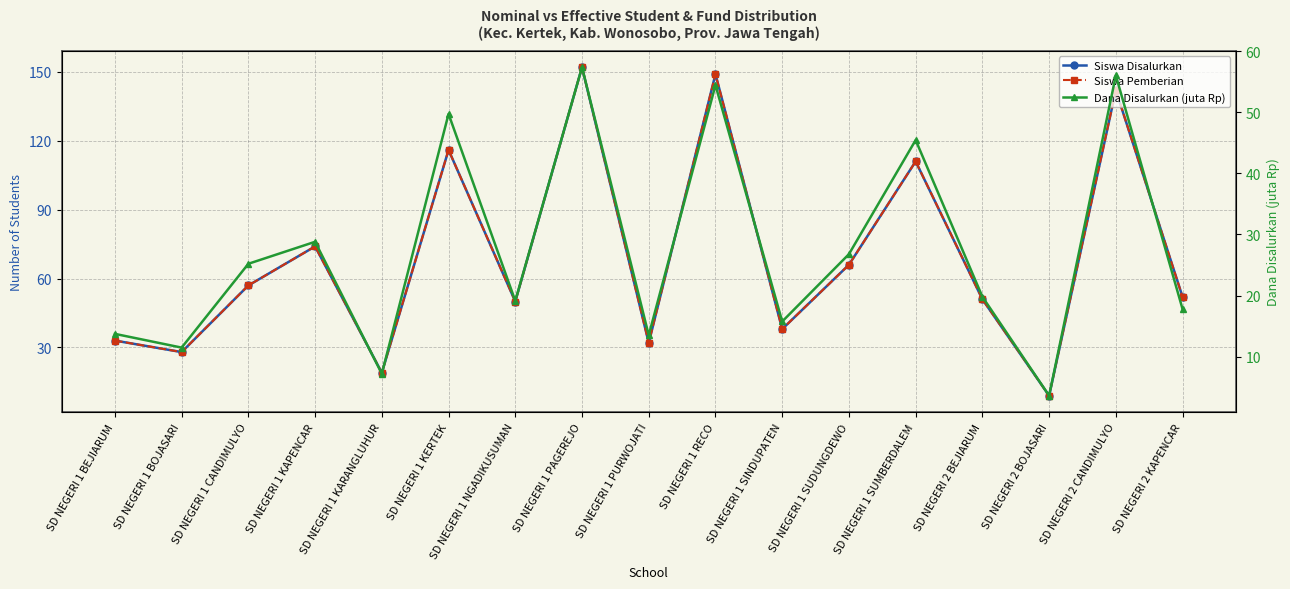

Is it true that Dana Disalurkan (juta Rp) equals 93.4 at SD NEGERI 1 RECO?

False